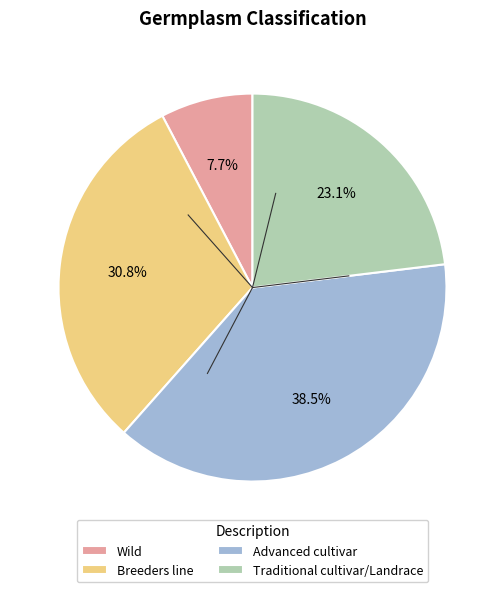

To the nearest percent, what is the difference between the Advanced cultivar and Breeders line slice percentages?

8%